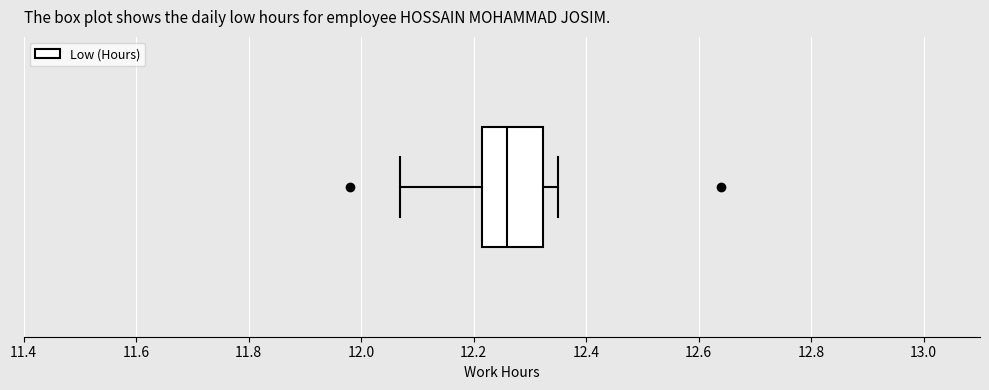

Where is the left edge of the box on the x-axis? The values are not printed on the chart, so give them approximately, as read against the axis.

12.22